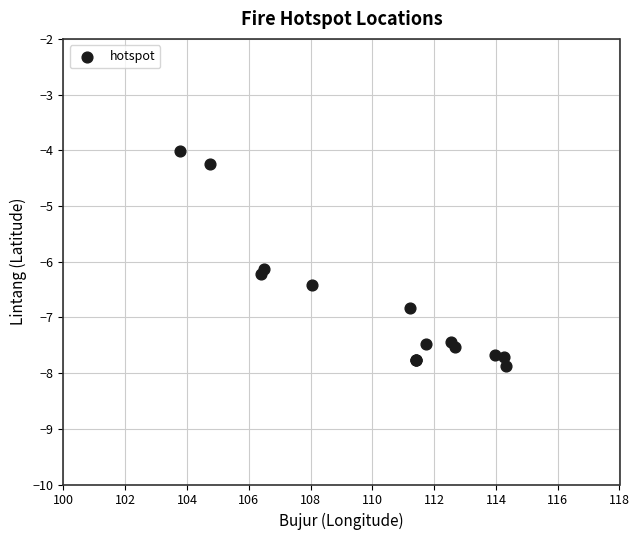

What Y value in the scatter plot is closest to -5?

-4.2